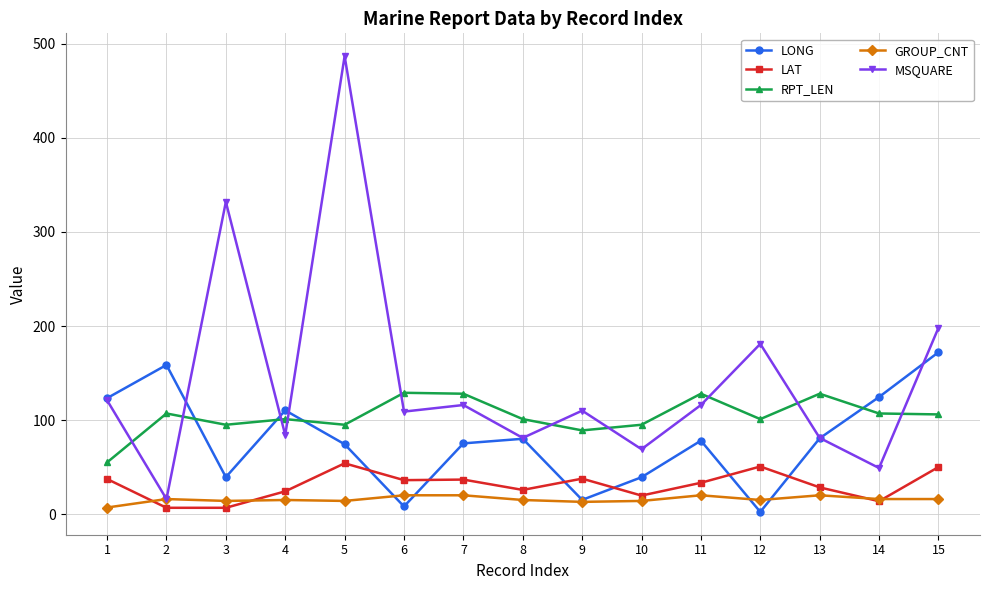

What is the total value across all series at 5?

724.3